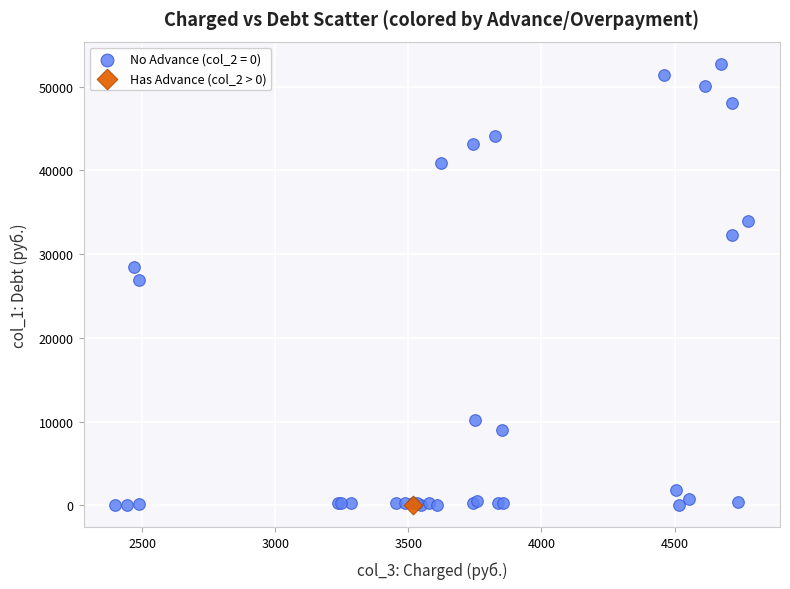

What are all the series names shown in the legend?

No Advance (col_2 = 0), Has Advance (col_2 > 0)